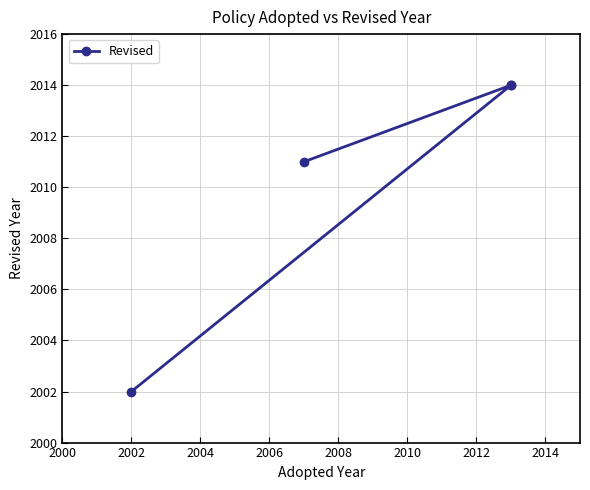

How many distinct data groups are displayed?

1